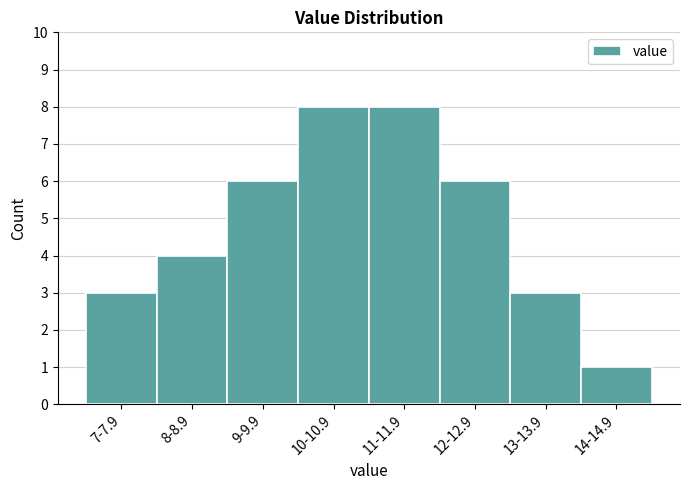

Reading left to right, list all the values displayed in this chart.

7-7.9=3	8-8.9=4	9-9.9=6	10-10.9=8	11-11.9=8	12-12.9=6	13-13.9=3	14-14.9=1